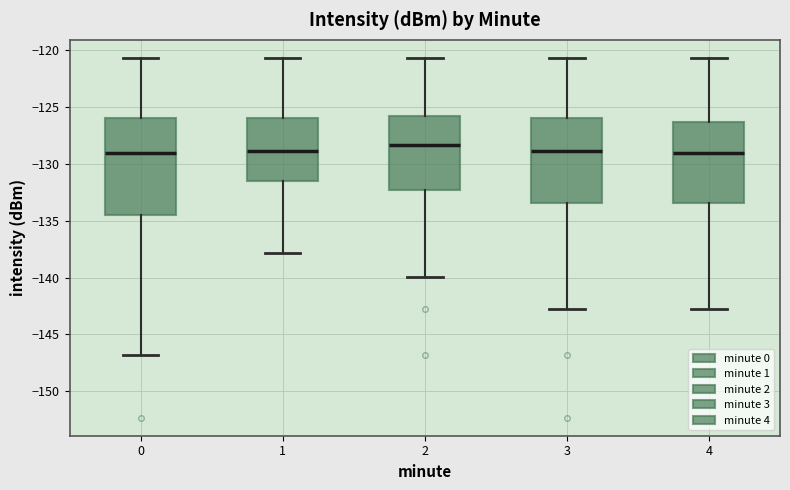

Reading left to right, transcribe this box plot: for each box, give where its median line is, the range the box spans, and where its two whiskers end, as read against the y-axis. The values are not printed on the chart, so give them approximately, as read against the axis.

0: median -129.0, box -134.5 to -126.0, whiskers -147.0 to -120.5
1: median -129.0, box -131.5 to -126.0, whiskers -138.0 to -120.5
2: median -128.5, box -132.5 to -126.0, whiskers -140.0 to -120.5
3: median -129.0, box -133.5 to -126.0, whiskers -142.5 to -120.5
4: median -129.0, box -133.5 to -126.5, whiskers -142.5 to -120.5